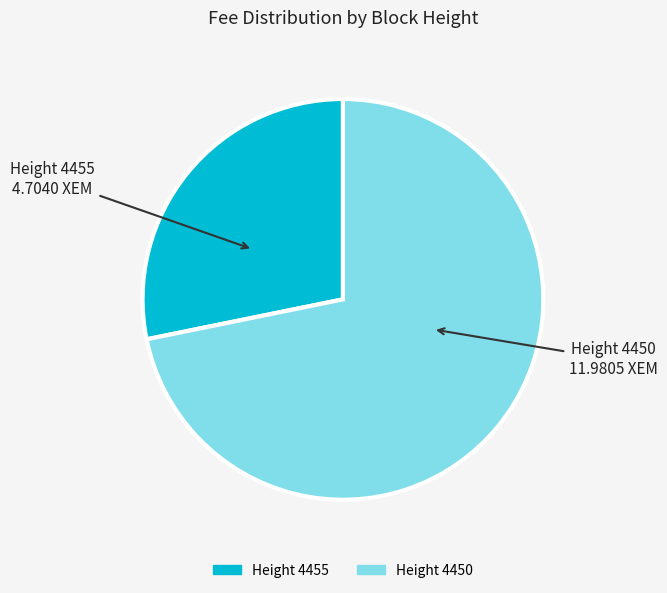

Is there a majority slice in this chart?

Yes